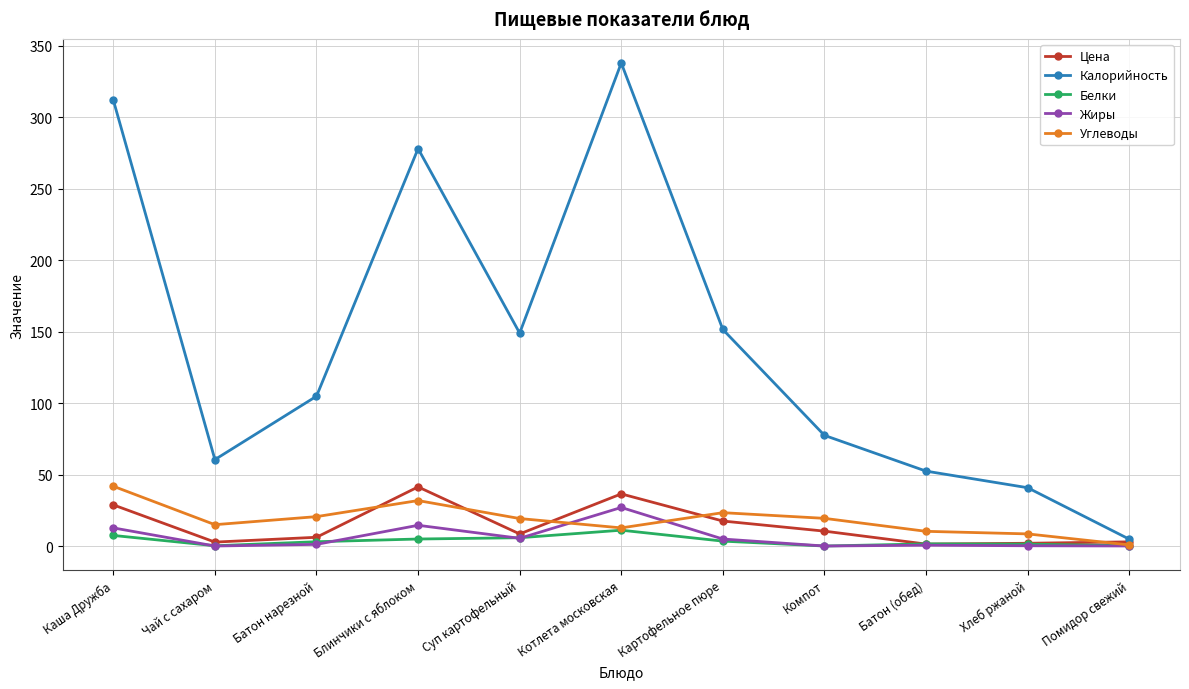

What is the label of the 9th point from the right?

Батон нарезной